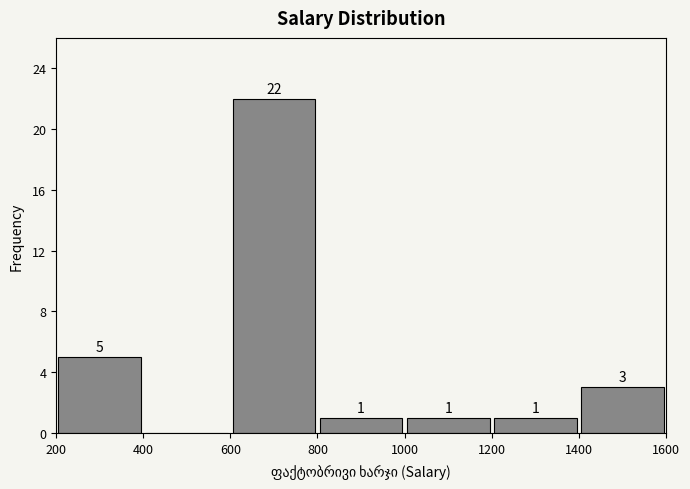

Which range on the x-axis has the tallest bar?

600 to 800